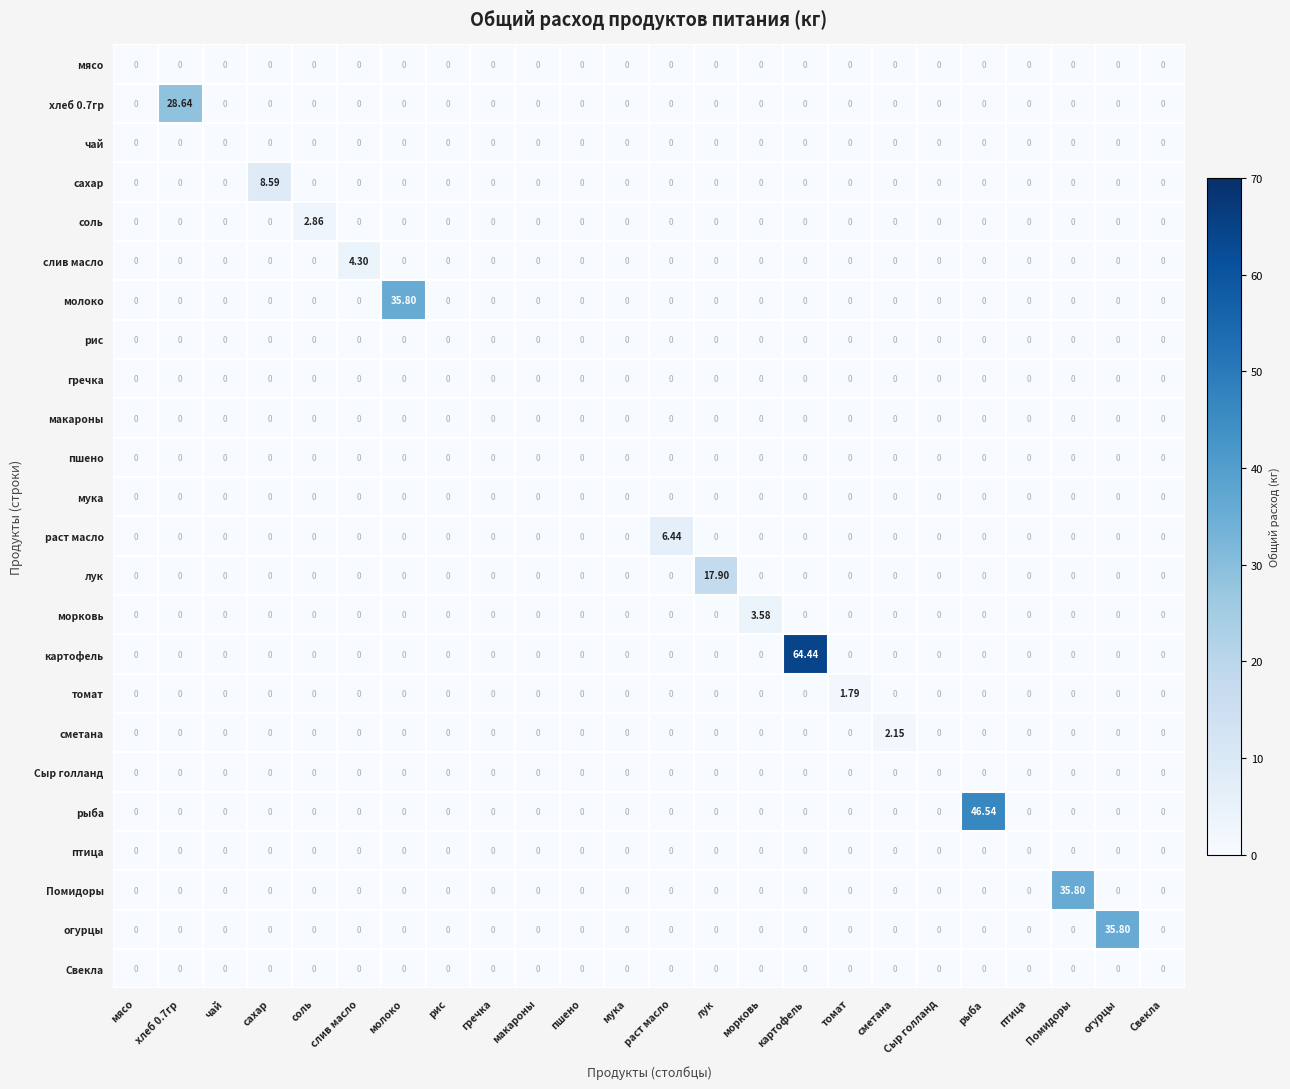

At which category is the sum across all series the highest?

картофель